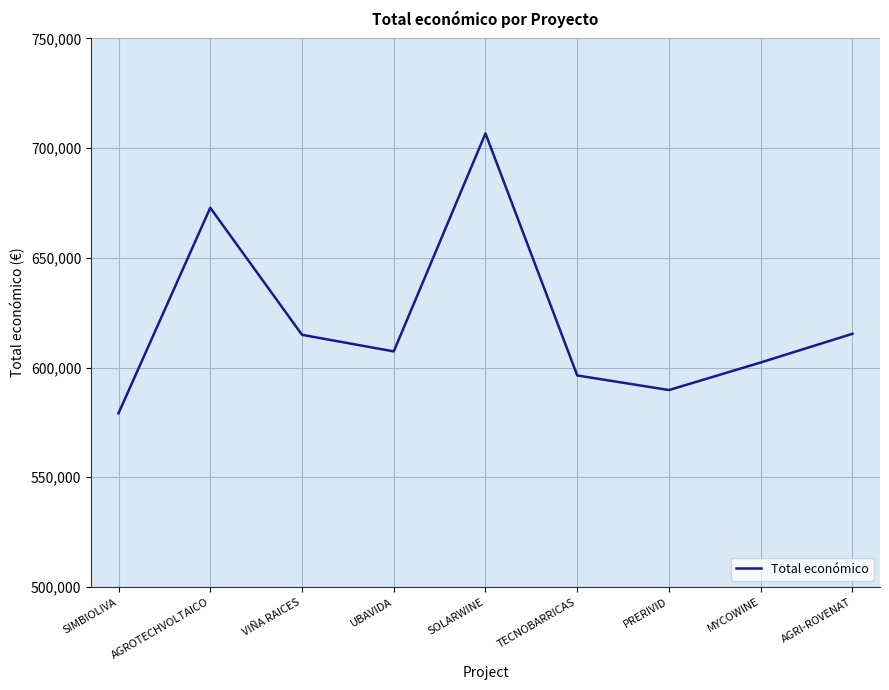

Approximately how many times larger is the value at VIÑA RAICES compared to UBAVIDA?

1.0